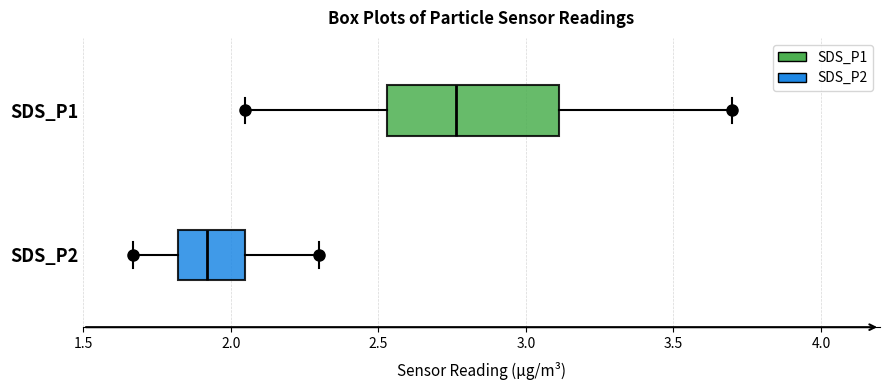

Which box's median line is the furthest to the left?

SDS_P2